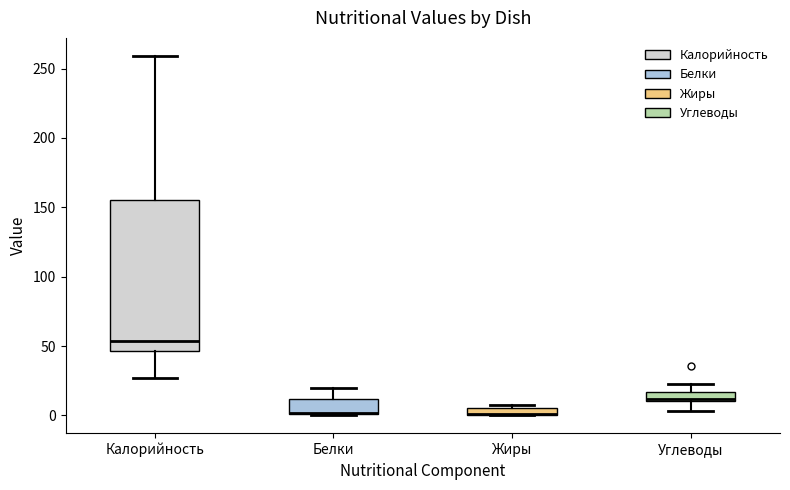

Where does the upper whisker of the box for Белки end on the y-axis? The values are not printed on the chart, so give them approximately, as read against the axis.

20